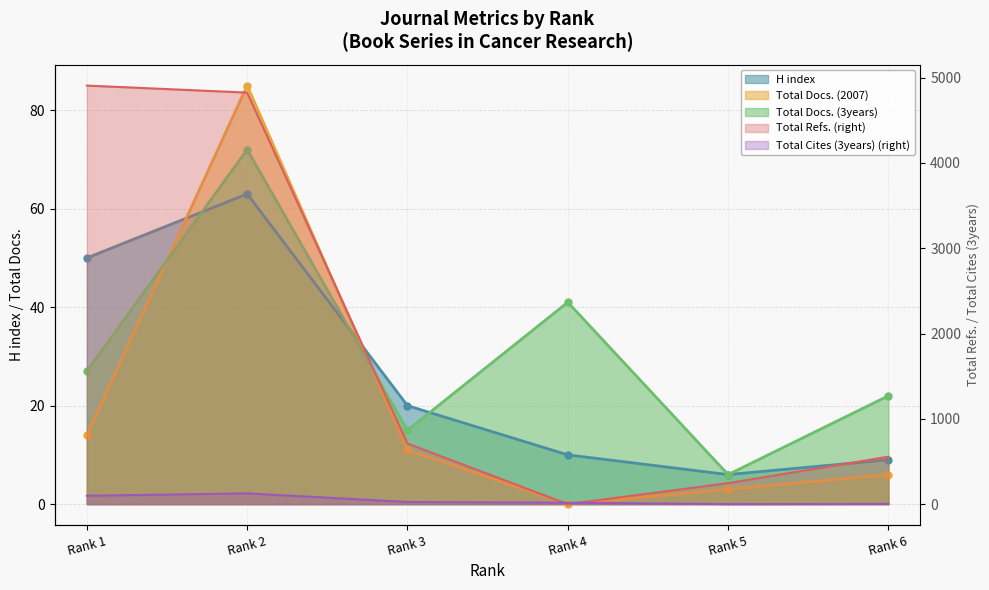

At Rank 3, list the series in order from smallest to largest.

Total Docs. (2007), Total Docs. (3years), H index, Total Cites (3years), Total Refs.